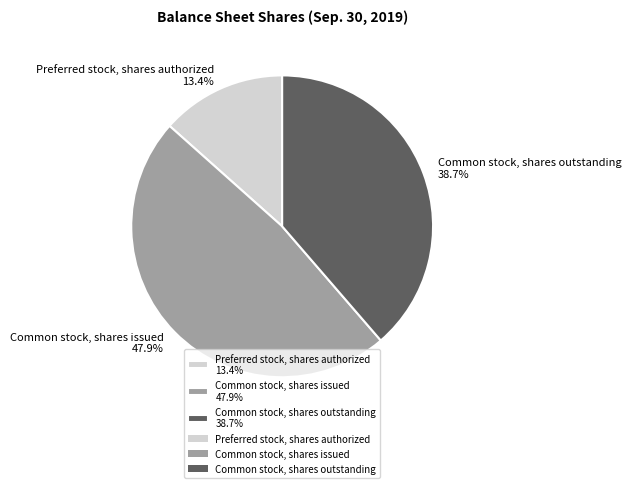

What is the total percentage of Common stock, shares issued and Preferred stock, shares authorized?

61.3%